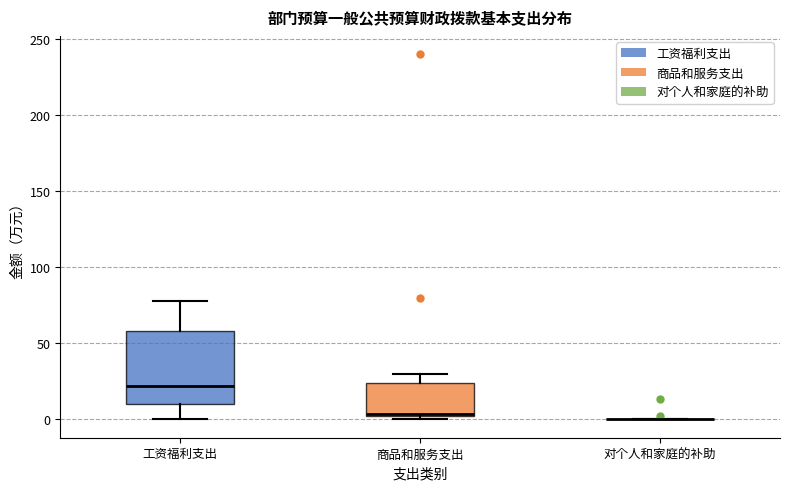

Comparing the boxes themselves (not the whiskers), which one is the tallest?

工资福利支出